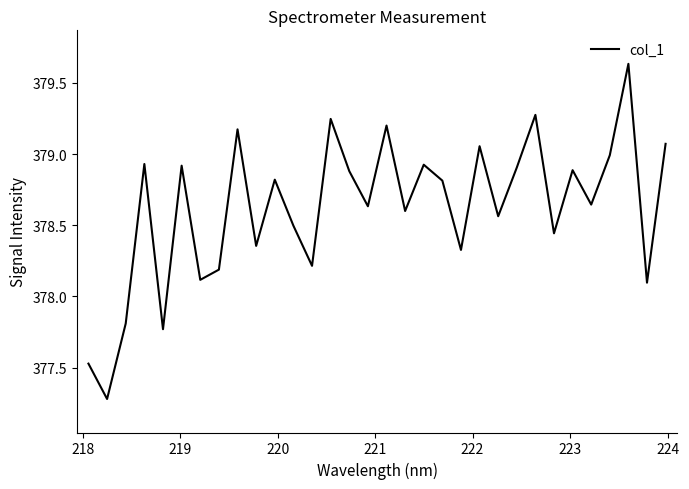

Does the chart have visible grid lines?

No